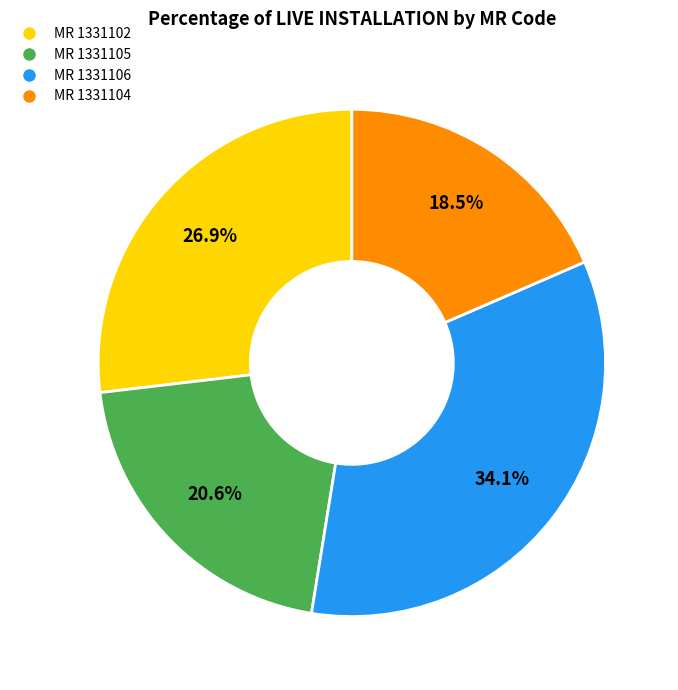

Rank the categories by value from lowest to highest.

MR 1331104, MR 1331105, MR 1331102, MR 1331106